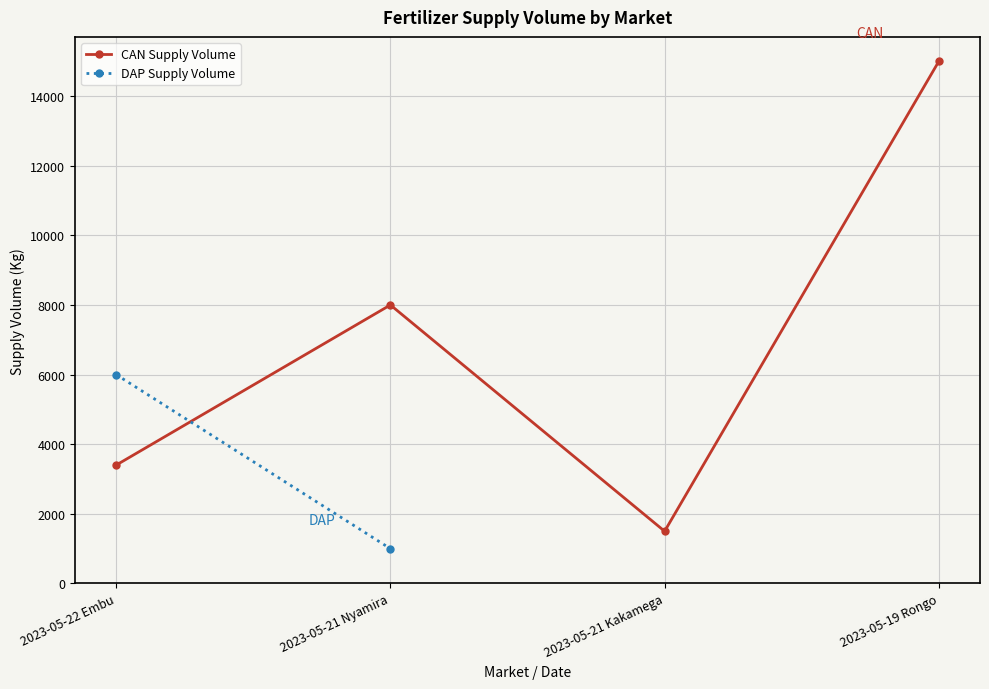

What is the minimum value shown in the chart?

1500